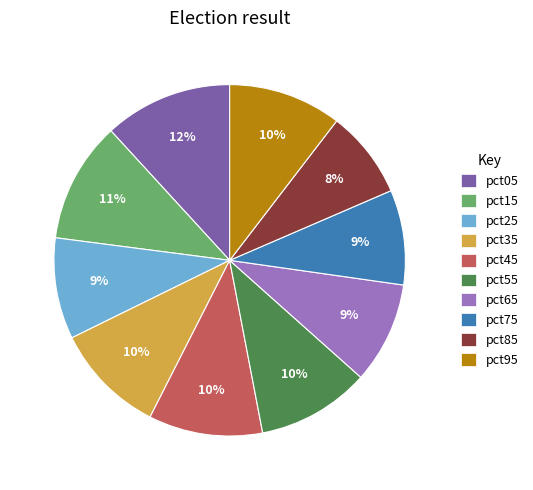

Is there any slice that represents more than half of the pie?

No